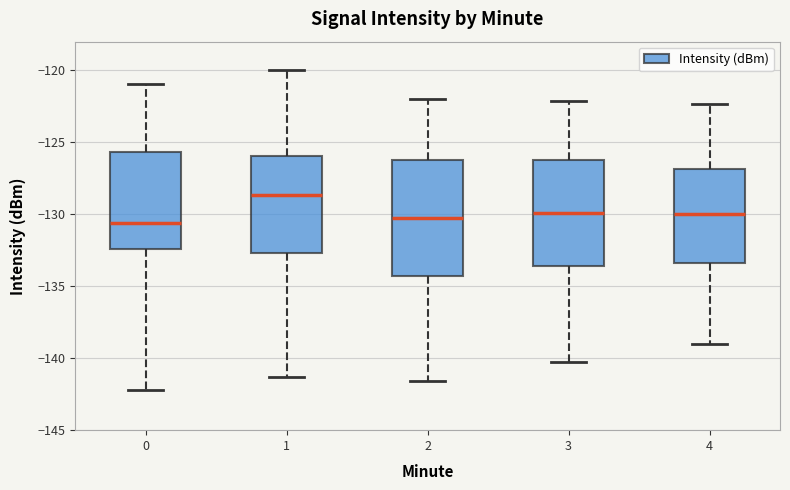

Reading left to right, read every box against the y-axis: the position of its median line, the range the box covers, and the ends of its whiskers. The values are not printed on the chart, so give them approximately, as read against the axis.

0: median -130.5, box -132.5 to -125.5, whiskers -142.0 to -121.0
1: median -128.5, box -132.5 to -126.0, whiskers -141.5 to -120.0
2: median -130.5, box -134.5 to -126.0, whiskers -141.5 to -122.0
3: median -130.0, box -133.5 to -126.0, whiskers -140.0 to -122.0
4: median -130.0, box -133.5 to -127.0, whiskers -139.0 to -122.5